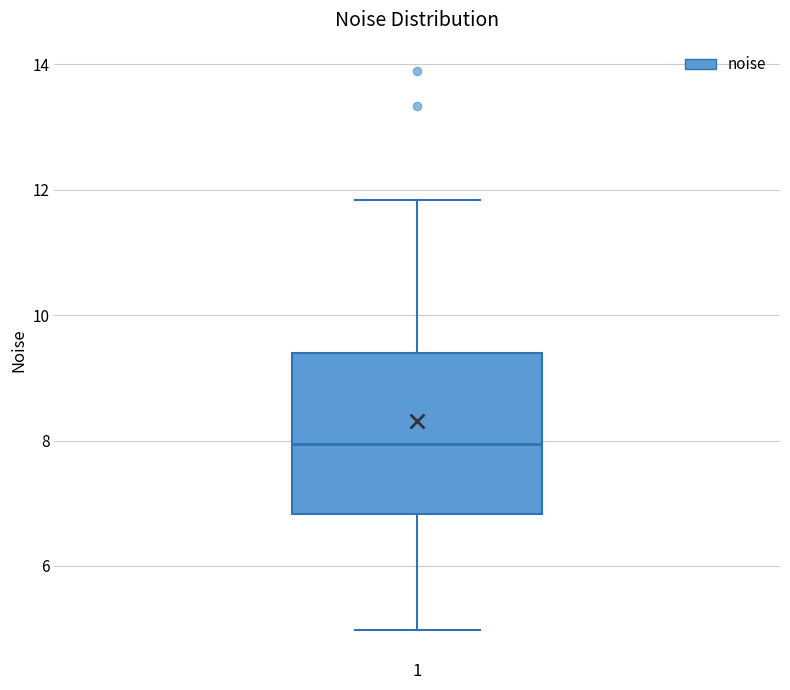

Transcribe this box plot: give where the median line is, the range the box spans, and where the two whiskers end, as read against the y-axis. The values are not printed on the chart, so give them approximately, as read against the axis.

median 8.0, box 6.8 to 9.4, whiskers 5.0 to 11.8